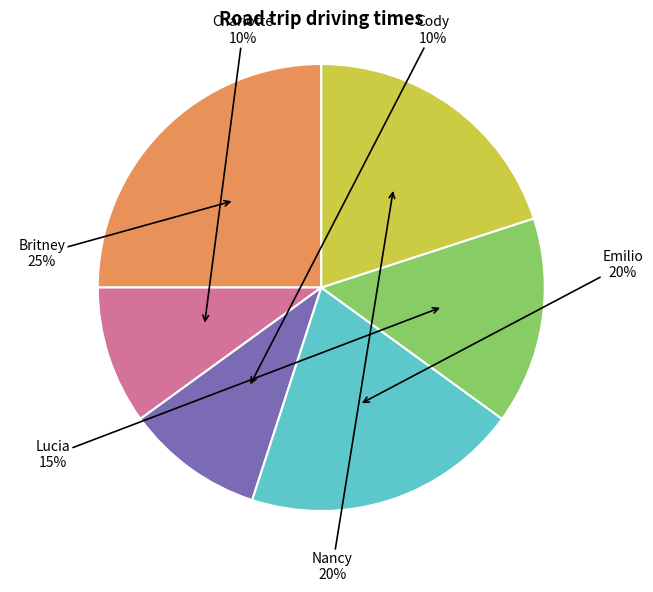

Is there any slice that represents more than half of the pie?

No